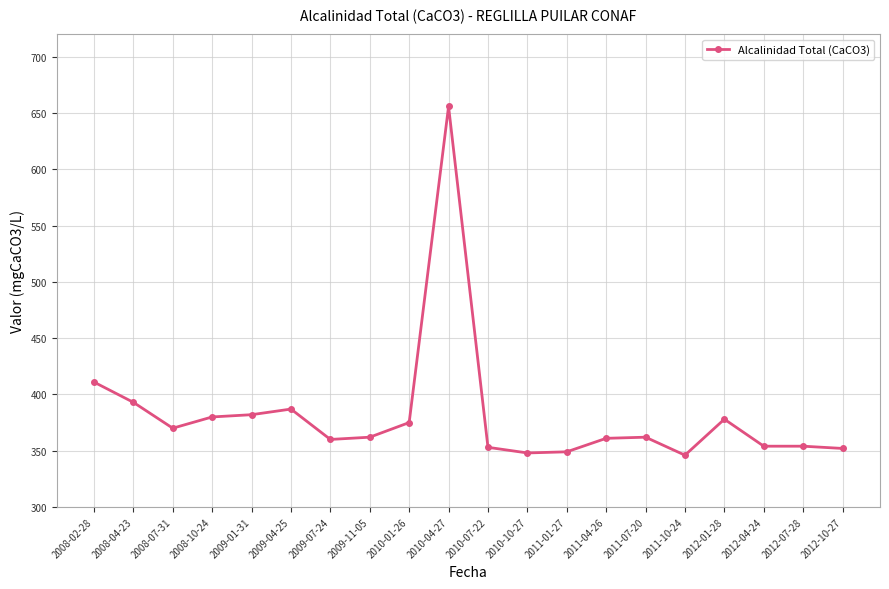

Is it true that the value at 2010-04-27 is 656?

True